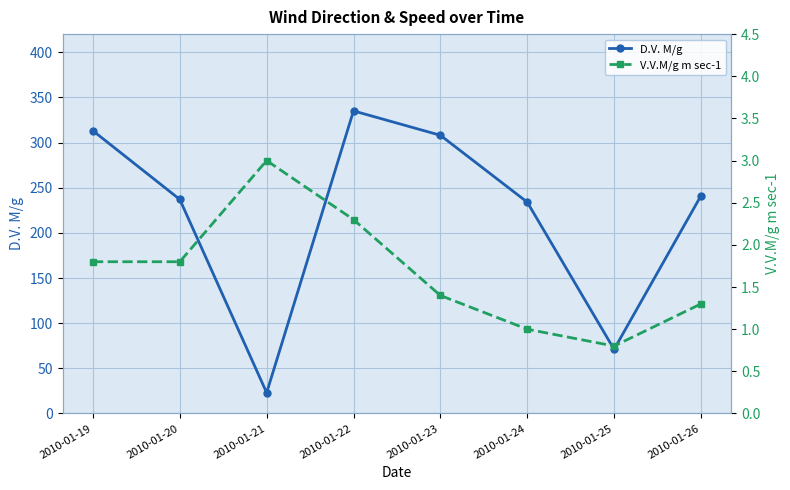

Is the value of D.V. M/g at 2010-01-22 greater than the value of V.V.M/g m sec-1 at 2010-01-26?

Yes